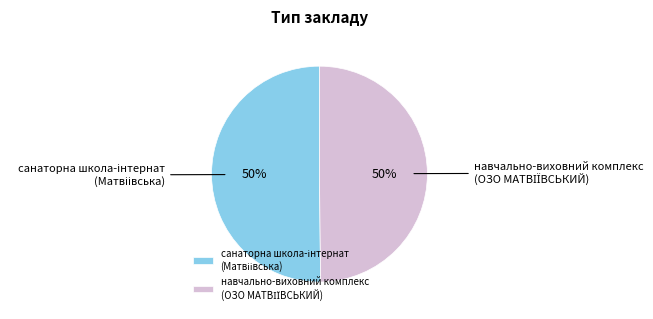

To the nearest percent, what is the average slice percentage?

50%